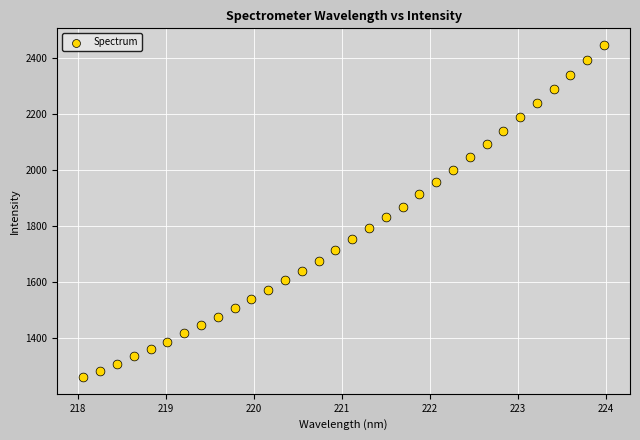

What is the range of X values (max minus min)?

5.9